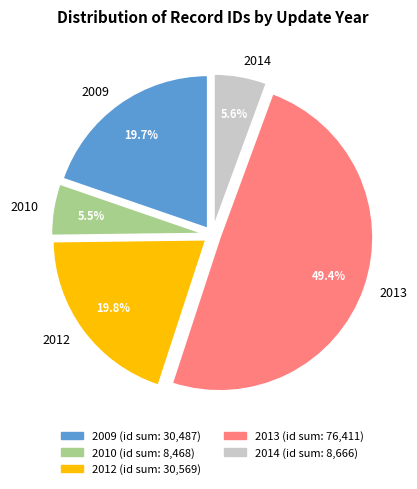

Does any single category account for the majority?

No